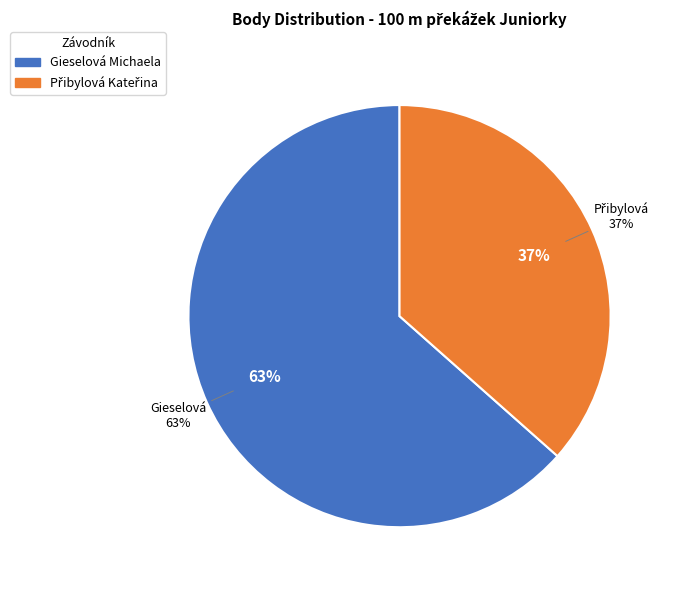

How much of the chart is everything except Gieselová Michaela?

36.5%